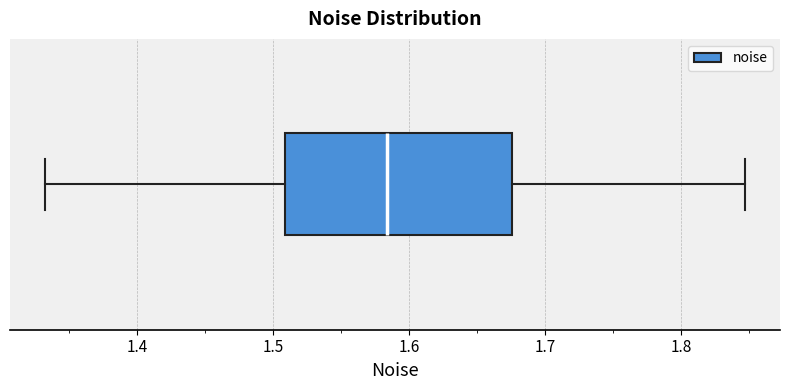

Read this box plot against the x-axis: the position of the median line, the range covered by the box, and the ends of both whiskers. The values are not printed on the chart, so give them approximately, as read against the axis.

median 1.58, box 1.51 to 1.68, whiskers 1.33 to 1.85